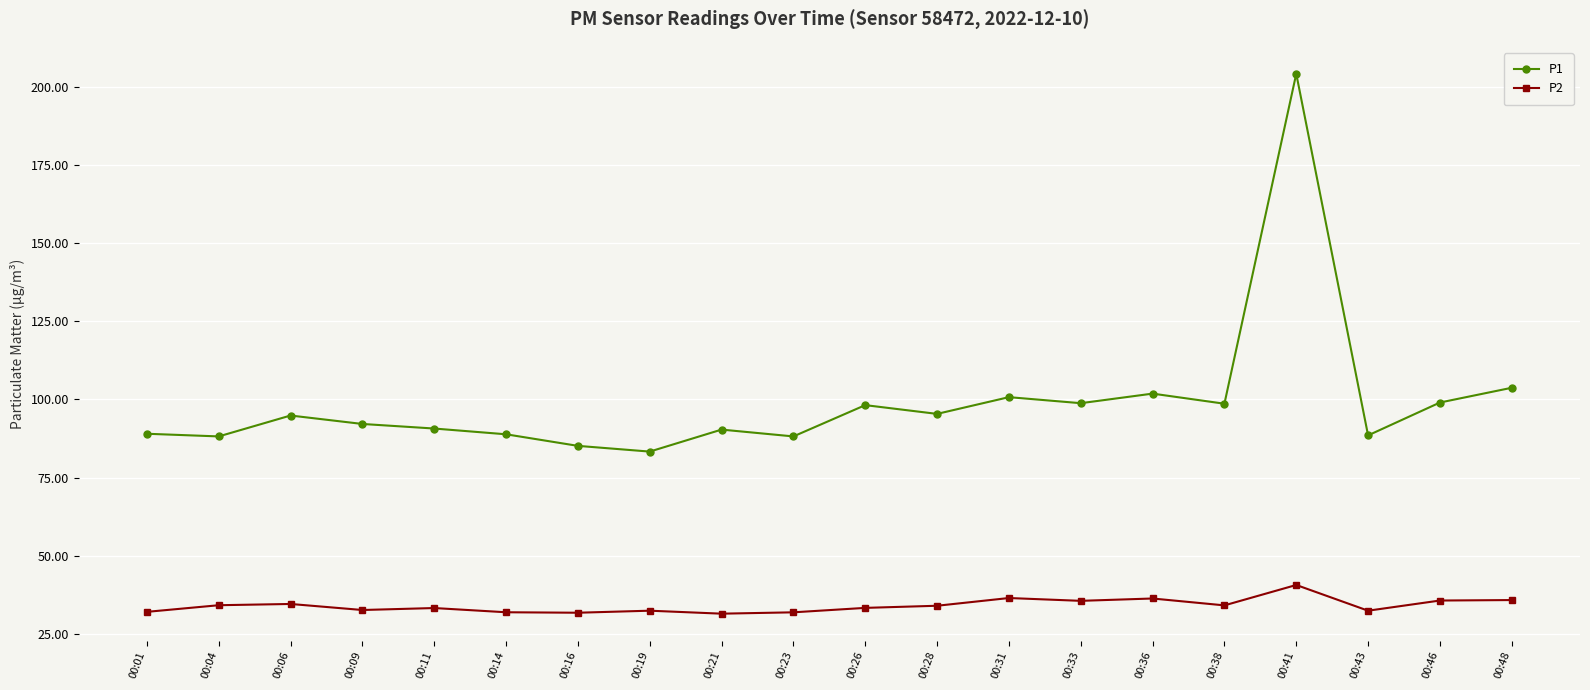

True or false: P1 and P2 intersect in this chart.

False